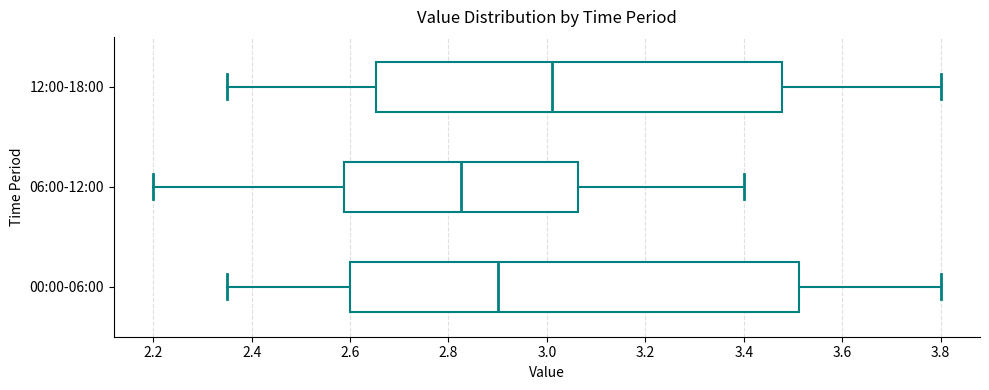

Which box has the furthest to the left median line?

06:00-12:00